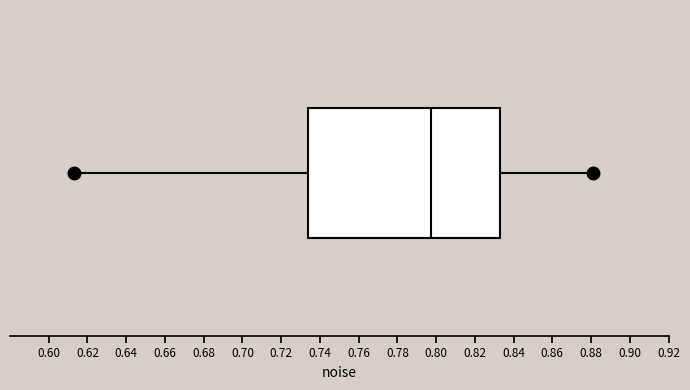

Read this box plot against the x-axis: the position of the median line, the range covered by the box, and the ends of both whiskers. The values are not printed on the chart, so give them approximately, as read against the axis.

median 0.798, box 0.734 to 0.834, whiskers 0.612 to 0.882